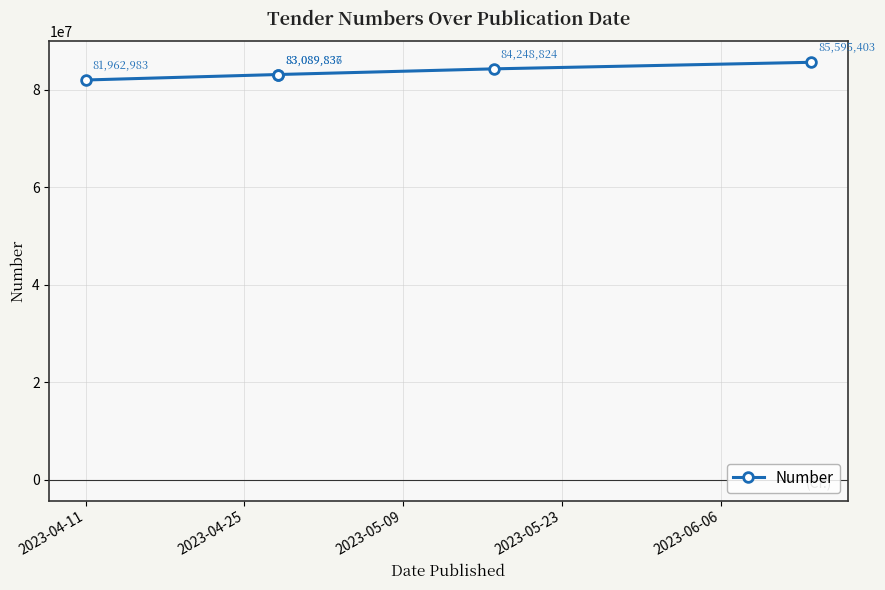

Approximately how many times larger is the value at 2023-06-06 compared to 2023-05-23?

1.0